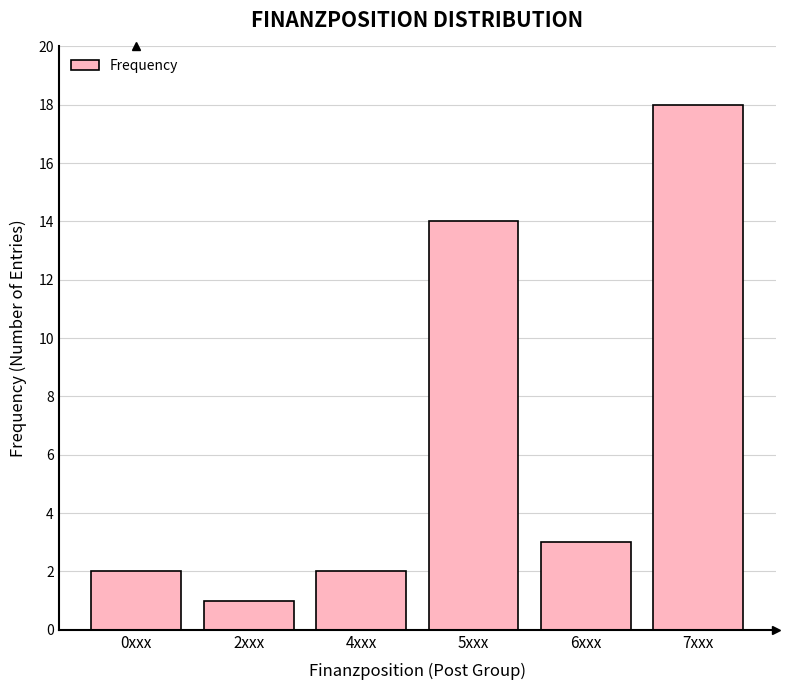

Reading right to left, transcribe all the data shown in this chart.

18	3	14	2	1	2